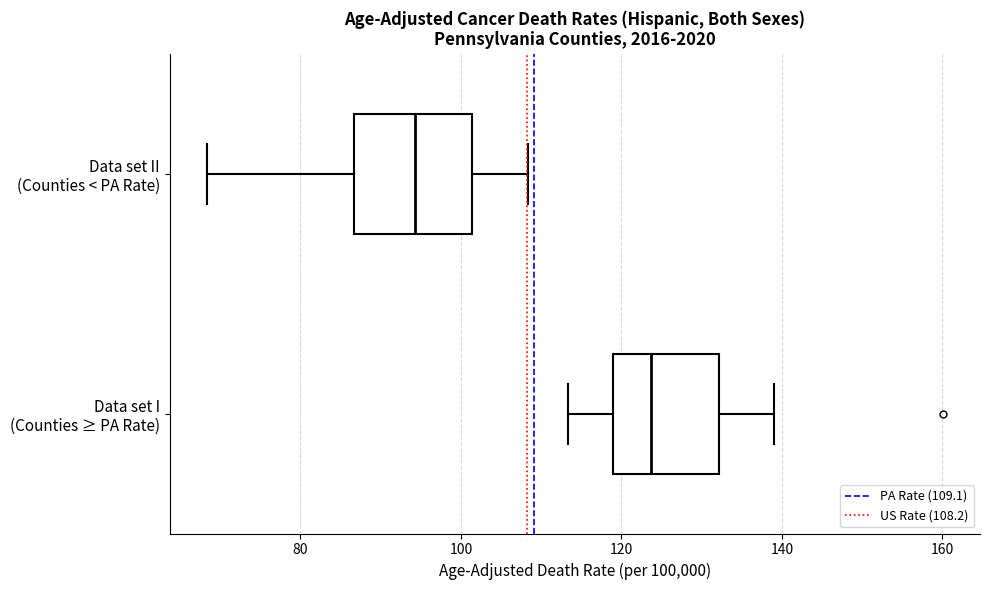

Reading bottom to top, read every box against the x-axis: the position of its median line, the range the box covers, and the ends of its whiskers. The values are not printed on the chart, so give them approximately, as read against the axis.

Data set I (Counties ≥ PA Rate): median 124, box 120 to 132, whiskers 114 to 140
Data set II (Counties < PA Rate): median 94, box 86 to 102, whiskers 68 to 108